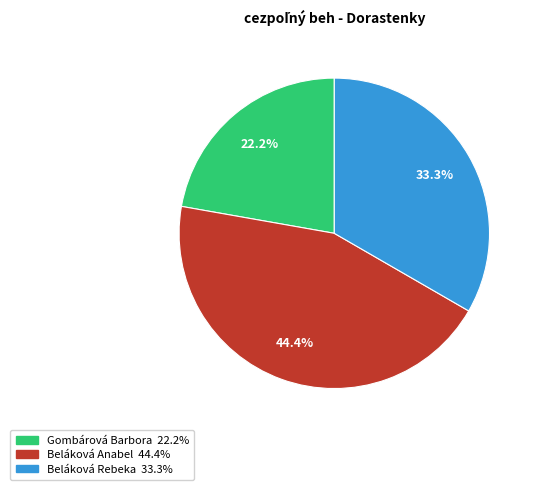

Does Gombárová Barbora represent more than half of the total?

No